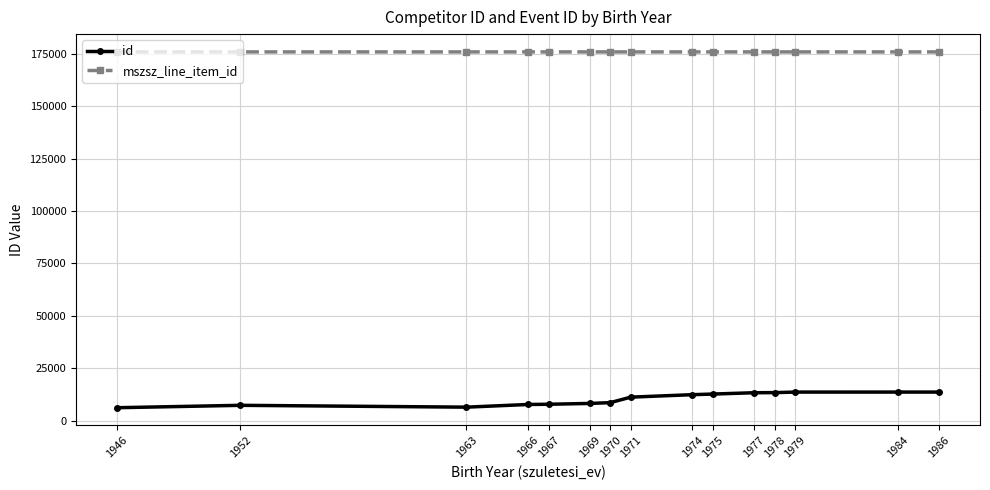

What are all the series names shown in the legend?

id, mszsz_line_item_id